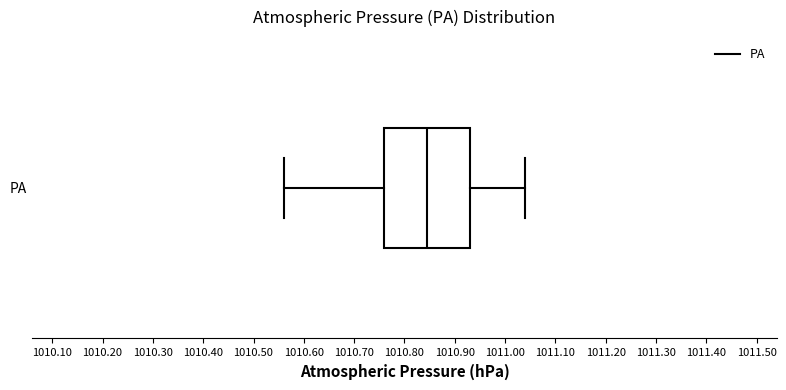

Read this box plot against the x-axis: the position of the median line, the range covered by the box, and the ends of both whiskers. The values are not printed on the chart, so give them approximately, as read against the axis.

median 1010.85, box 1010.76 to 1010.93, whiskers 1010.56 to 1011.04